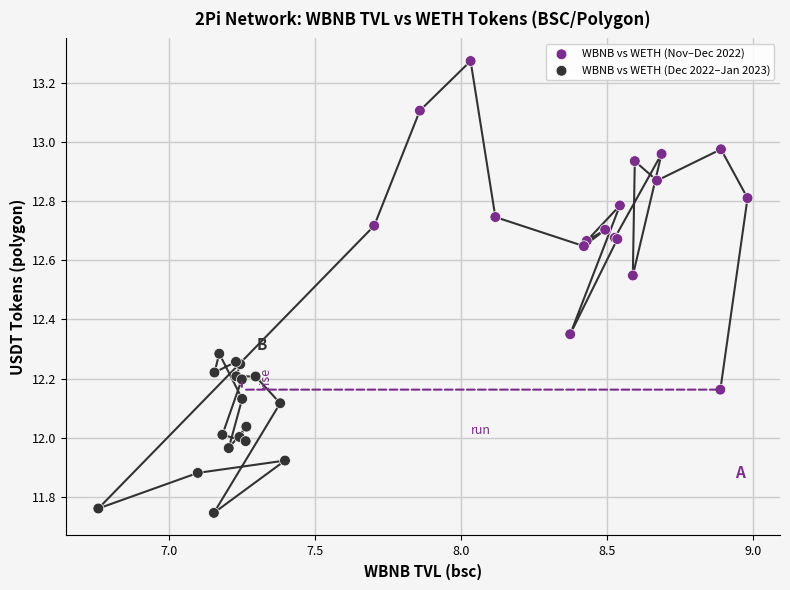

Which series reaches the minimum Y coordinate?

WBNB vs WETH (Dec 2022–Jan 2023)